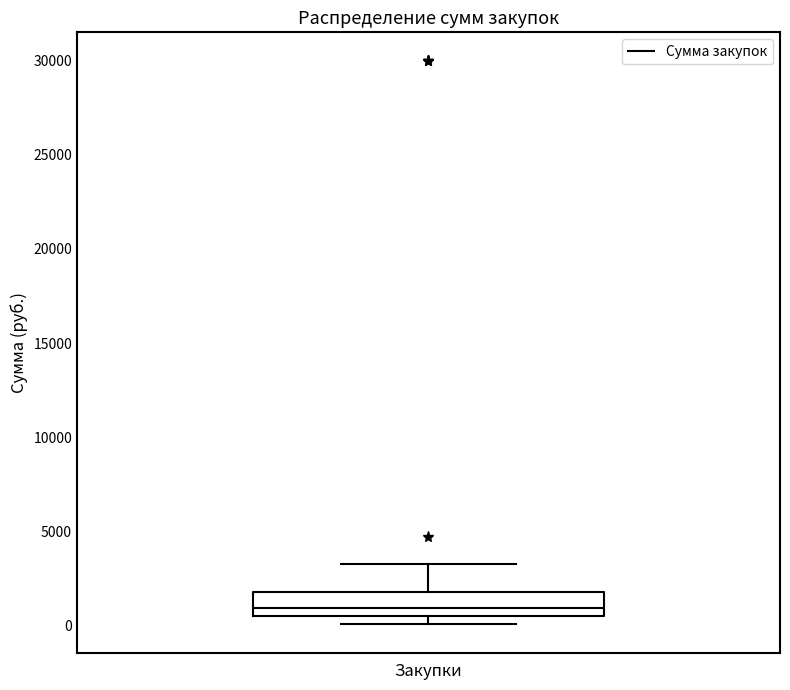

Where is the lower edge of the box on the y-axis? The values are not printed on the chart, so give them approximately, as read against the axis.

500